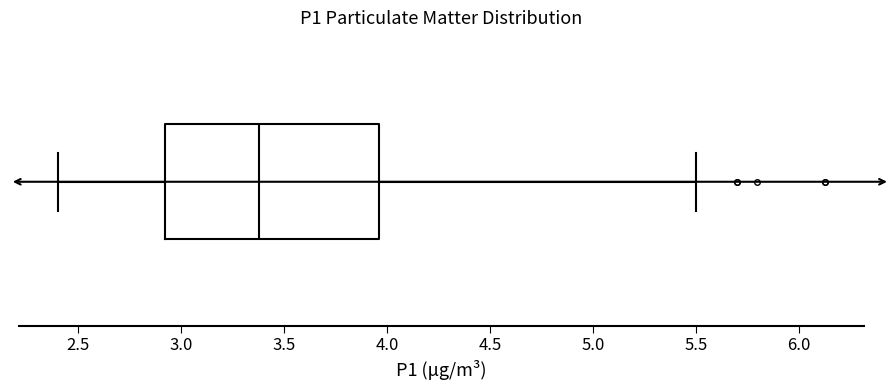

Transcribe this box plot: give where the median line is, the range the box spans, and where the two whiskers end, as read against the x-axis. The values are not printed on the chart, so give them approximately, as read against the axis.

median 3.40, box 2.90 to 3.95, whiskers 2.40 to 5.50